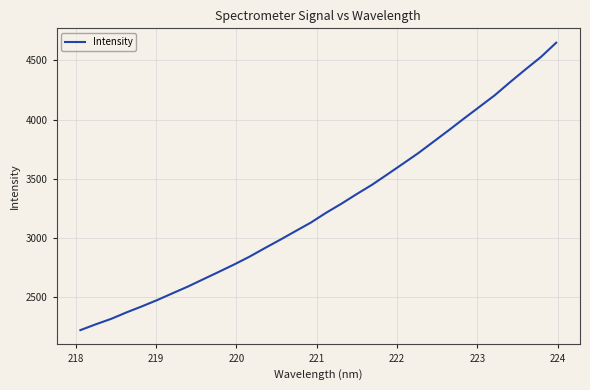

How many lines are shown in the chart?

1